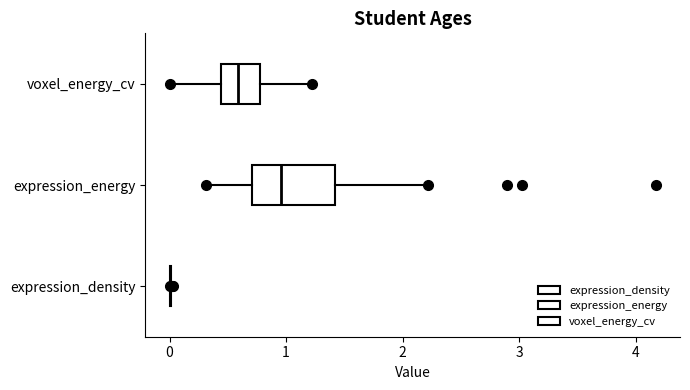

Which box is the widest, from its left edge to its right edge?

expression_energy